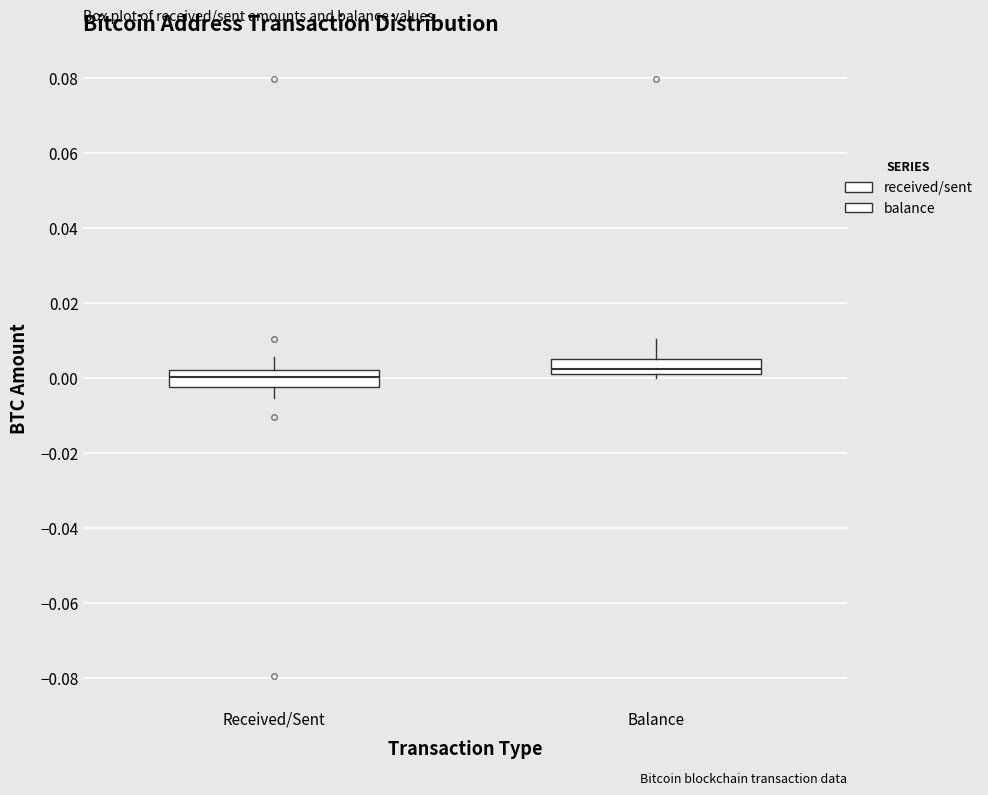

Which box has the lowest median line?

Received/Sent